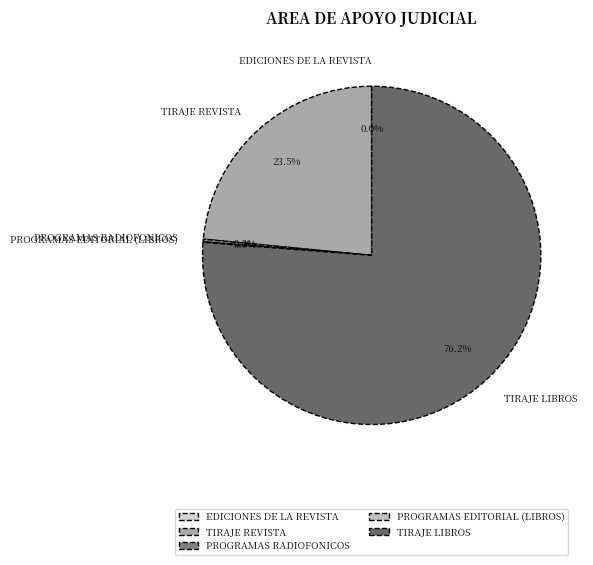

What is the largest slice in the pie chart?

TIRAJE LIBROS